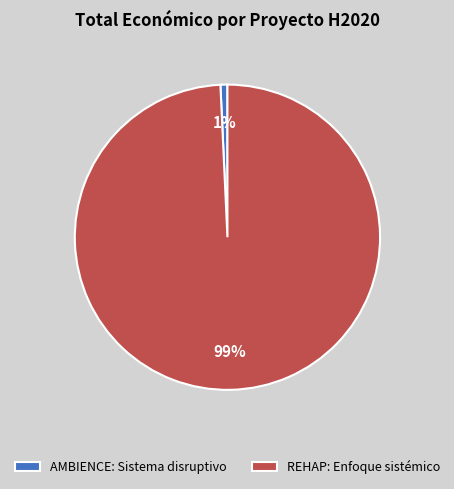

The REHAP: Enfoque sistémico slice represents 87% of the pie. True or false?

False